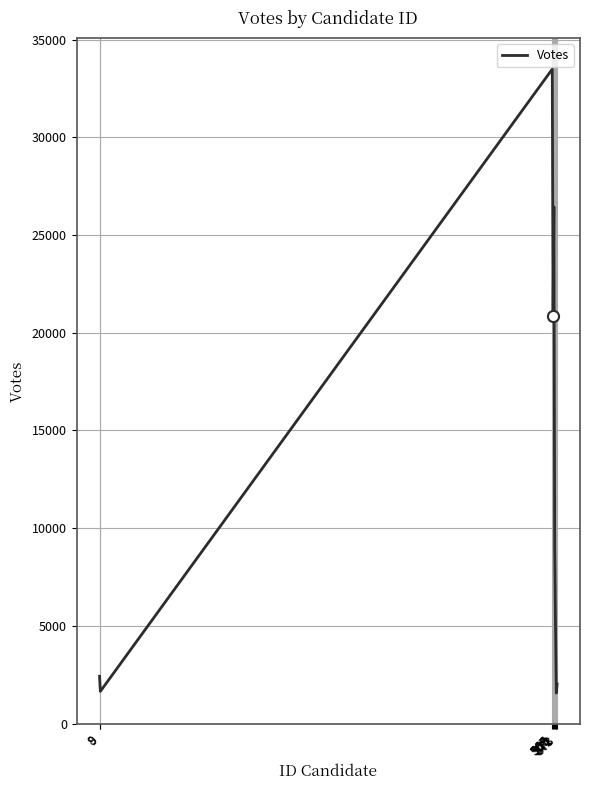

True or false: the data shows 33493 at 567.

True